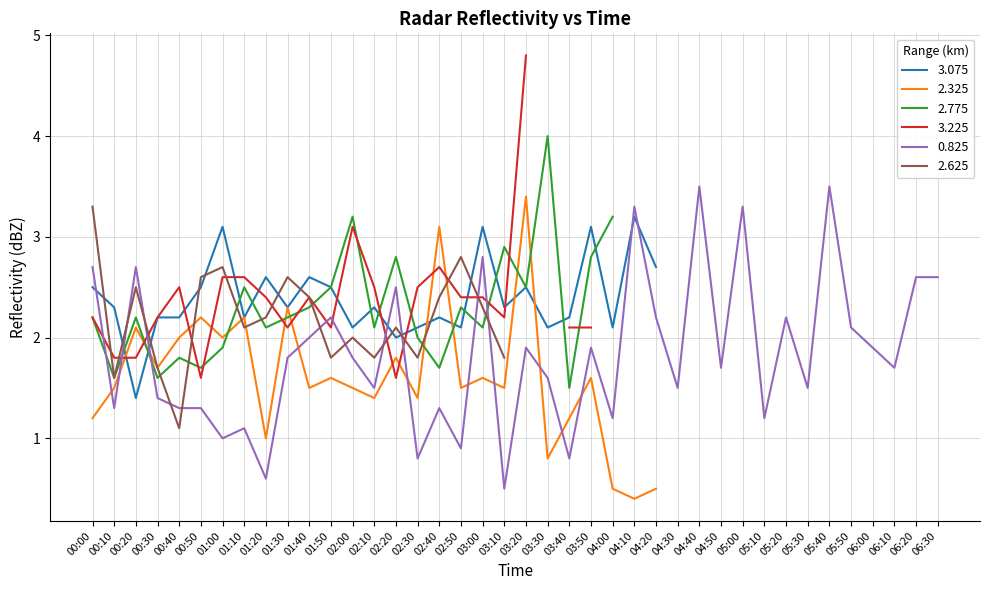

What is the approximate value of 2.775 at 03:50?

2.8